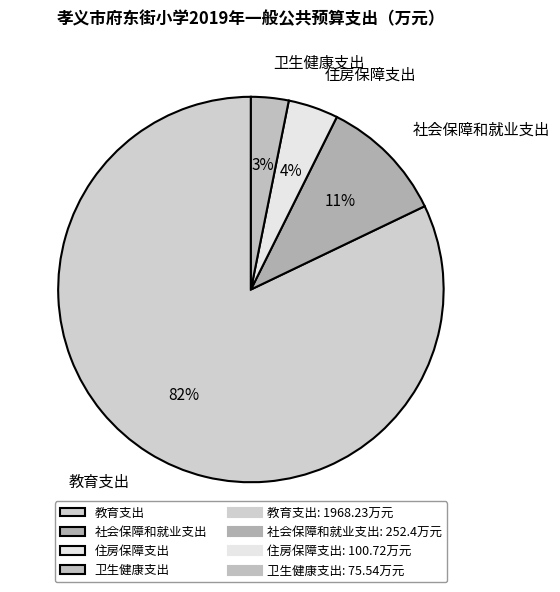

Rank the categories by value from lowest to highest.

卫生健康支出, 住房保障支出, 社会保障和就业支出, 教育支出